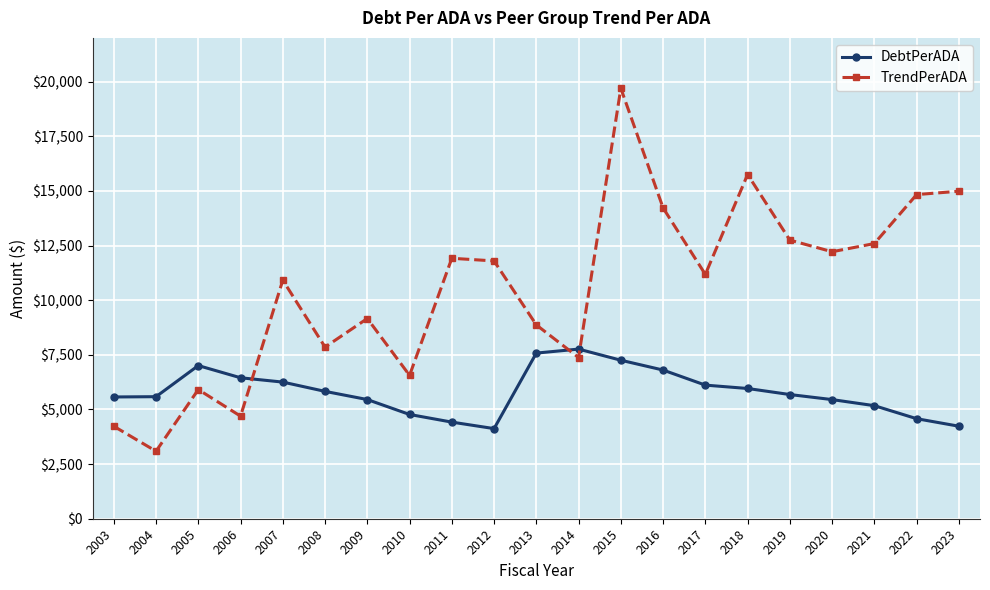

Is it true that DebtPerADA equals 7007.2 at 2005?

True